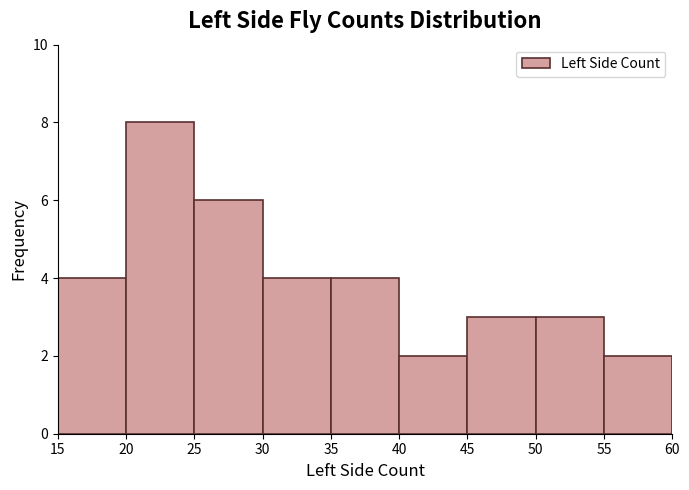

How tall is the bar that spans 35 to 40 on the x-axis? The values are not printed on the chart, so give them approximately, as read against the axis.

4